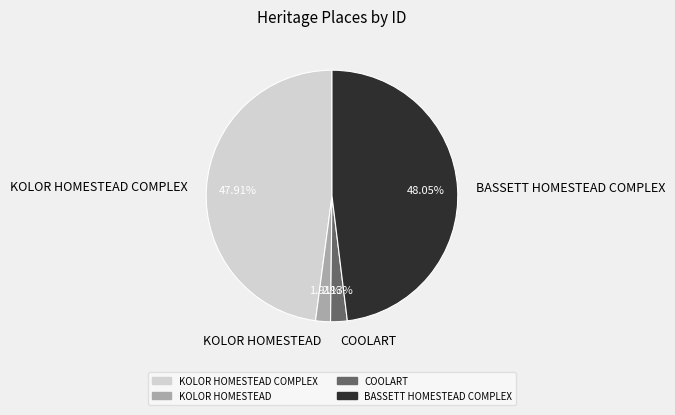

What percentage is the KOLOR HOMESTEAD slice, to the nearest percent?

2%